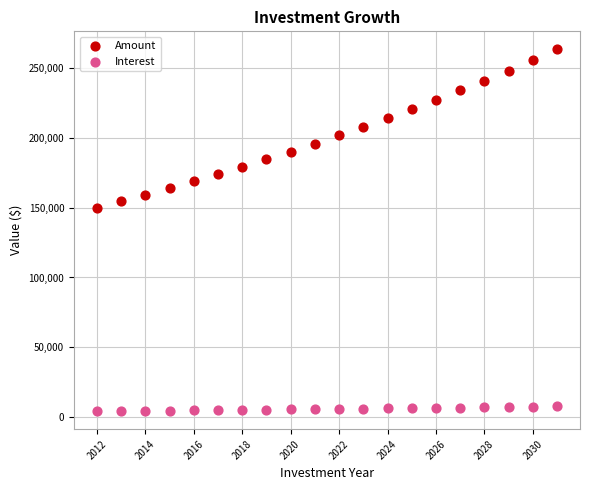

What are all the series names shown in the legend?

Amount, Interest